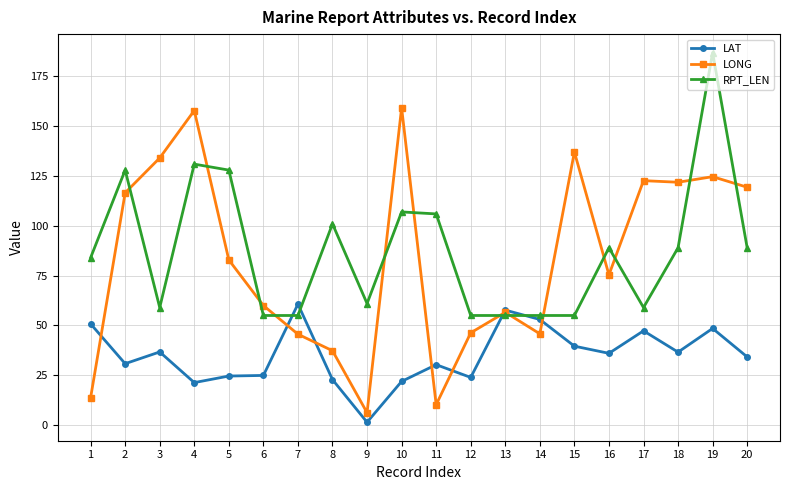

Count the number of categories in the chart.

20